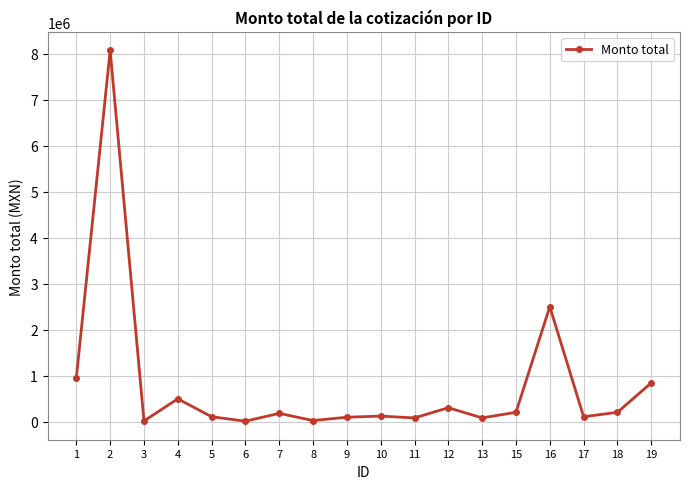

The value at 18 is 200000.0. True or false?

True